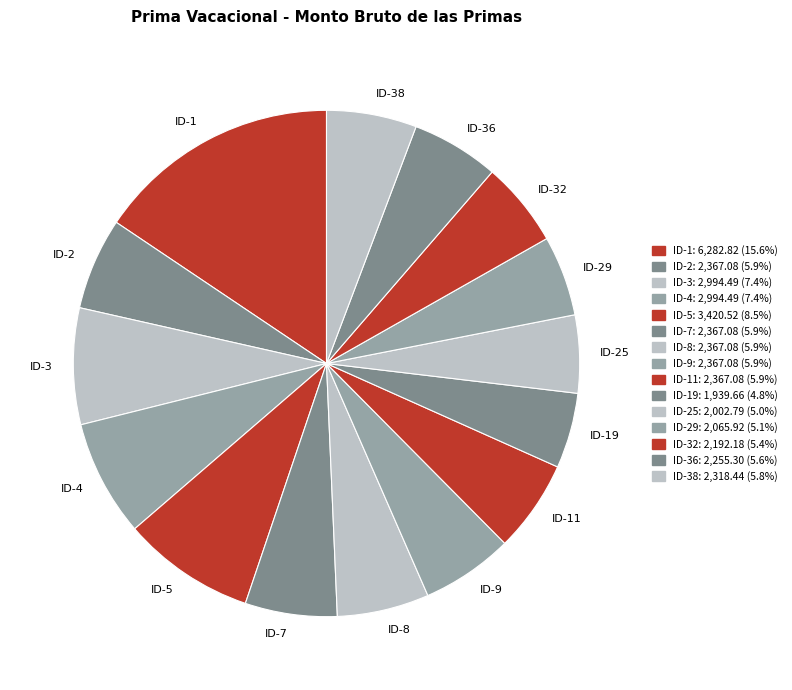

Which slice is the largest?

ID-1